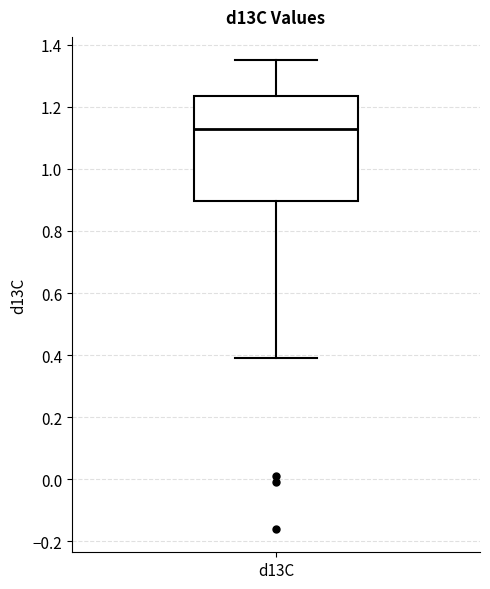

Read this box plot against the y-axis: the position of the median line, the range covered by the box, and the ends of both whiskers. The values are not printed on the chart, so give them approximately, as read against the axis.

median 1.14, box 0.90 to 1.24, whiskers 0.40 to 1.36